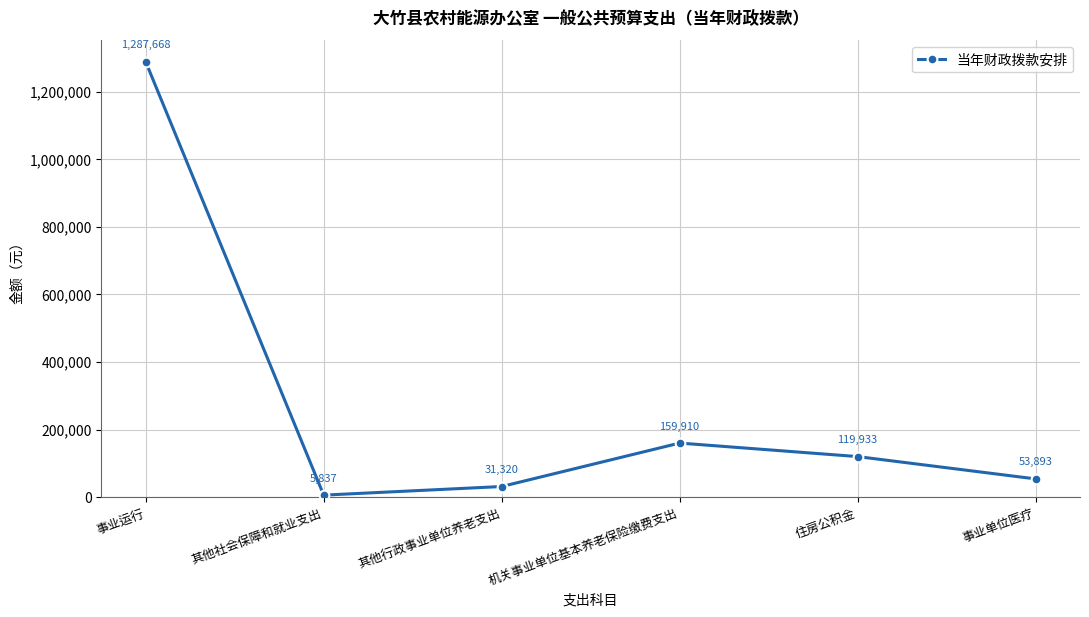

What is the label of the 2nd point from the left?

其他社会保障和就业支出